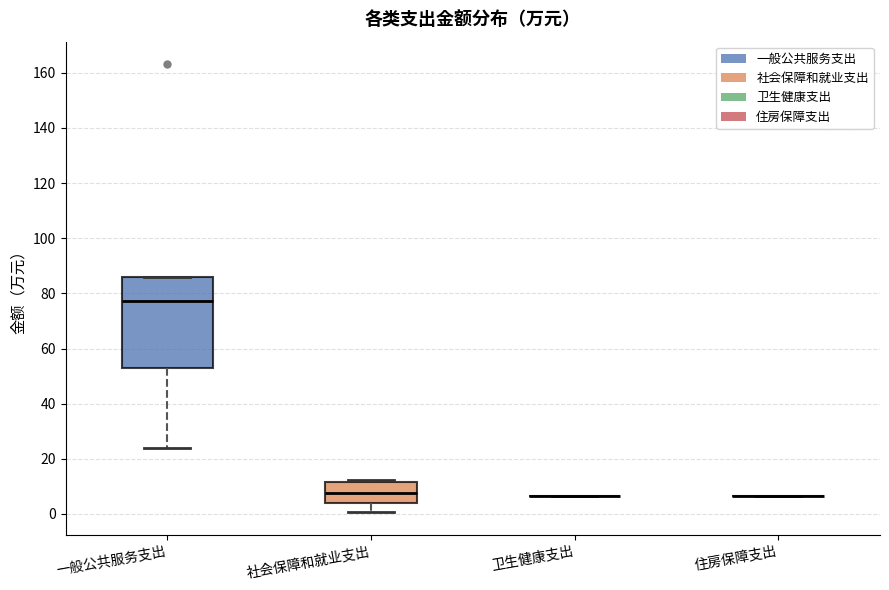

Reading left to right, transcribe this box plot: for each box, give where its median line is, the range the box spans, and where its two whiskers end, as read against the y-axis. The values are not printed on the chart, so give them approximately, as read against the axis.

一般公共服务支出: median 78, box 52 to 86, whiskers 24 to 86
社会保障和就业支出: median 8, box 4 to 12, whiskers 0 to 12 (just above the box's upper edge)
卫生健康支出: box collapsed to a line at 6, whiskers 6 to 6
住房保障支出: box collapsed to a line at 6, whiskers 6 to 6